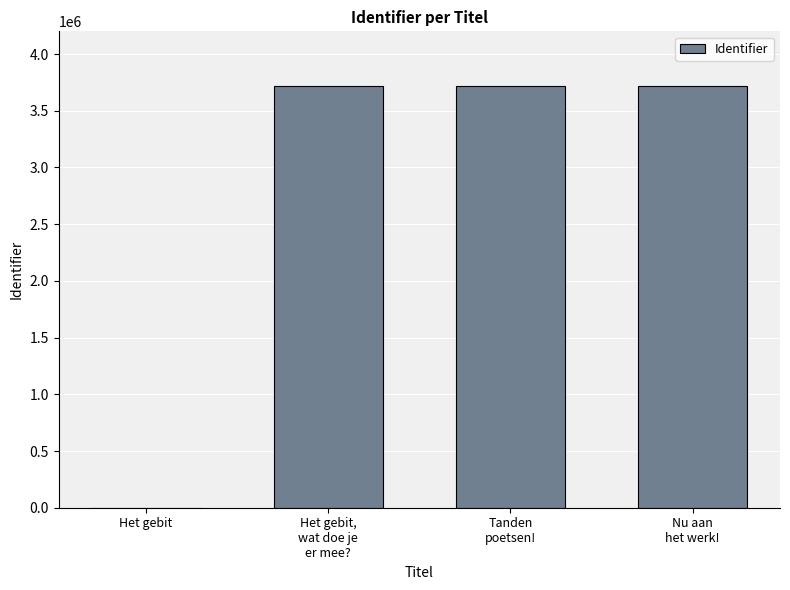

Does the chart contain stacked bars?

No